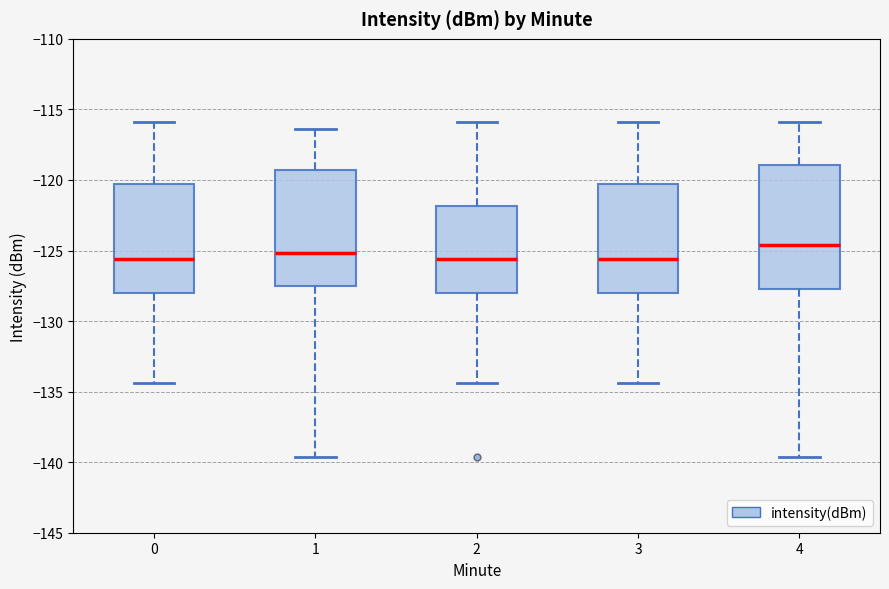

Where does the upper whisker of the box at x = 2 end on the y-axis? The values are not printed on the chart, so give them approximately, as read against the axis.

-116.0